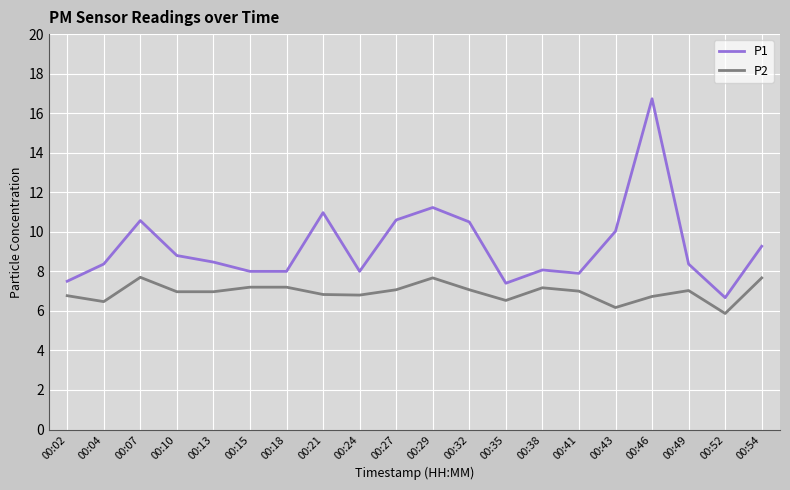

What is the greatest value displayed?

16.7